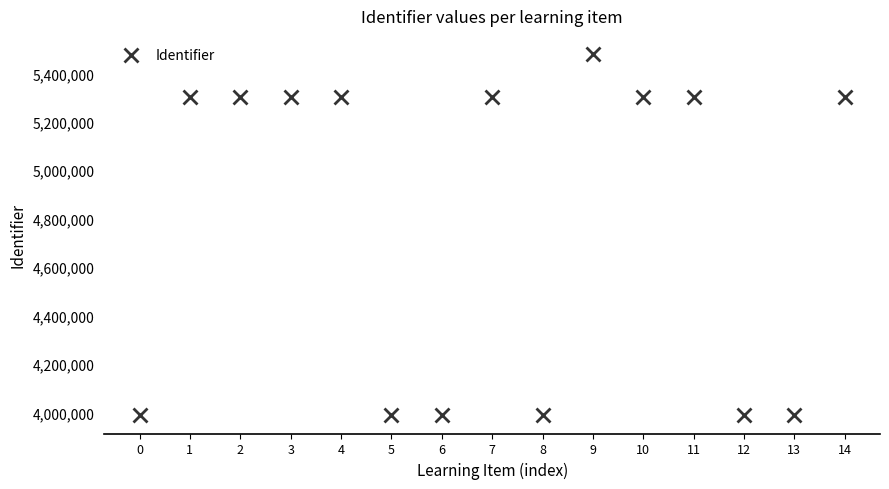

What is the difference between the maximum and minimum values?

1492342